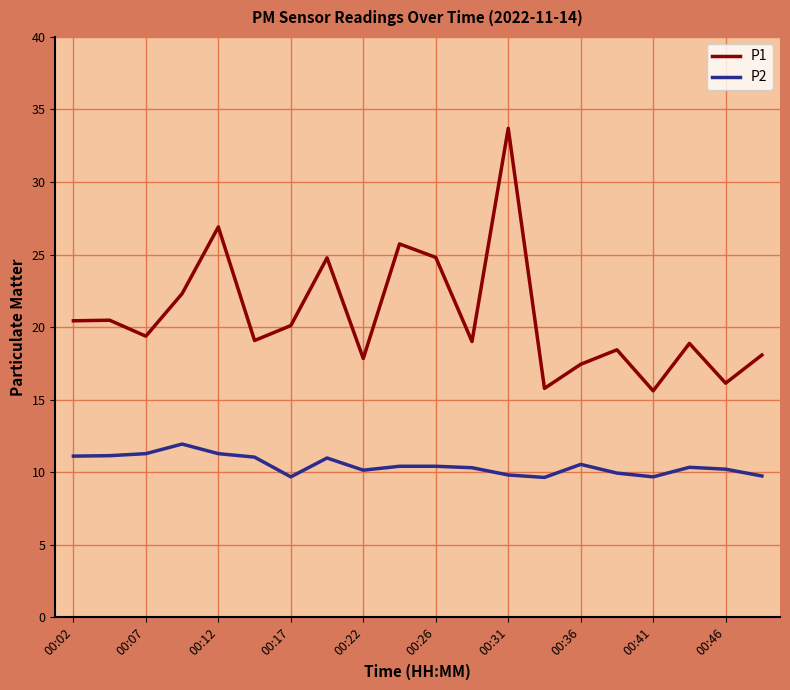

What is the difference between the maximum and minimum values in the P2 series?

2.3